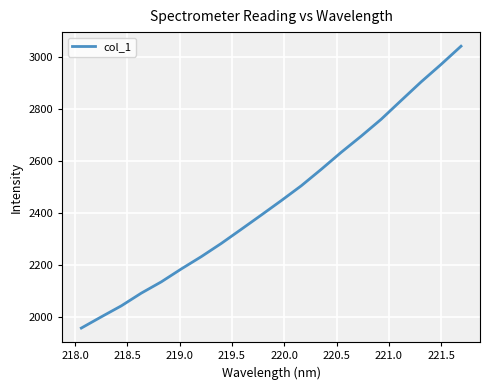

What is the maximum value shown in the chart?

3042.0